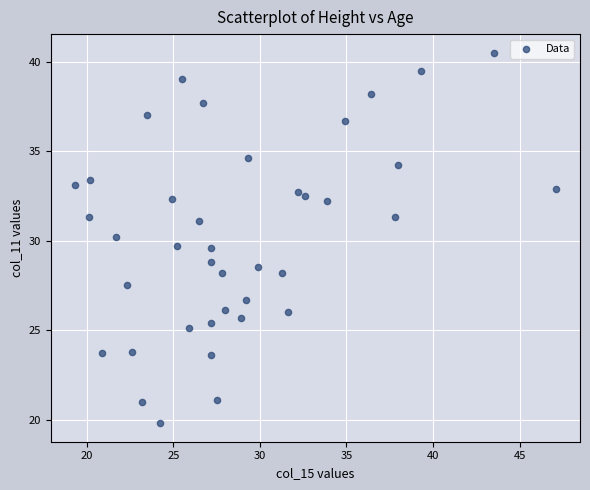

What is the range of X values (max minus min)?

27.8